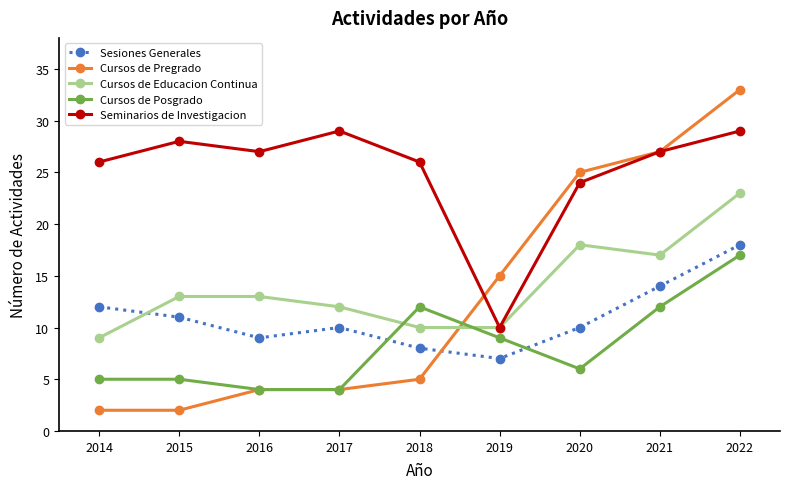

What is the difference between the maximum and second lowest values in the Sesiones Generales series?

10